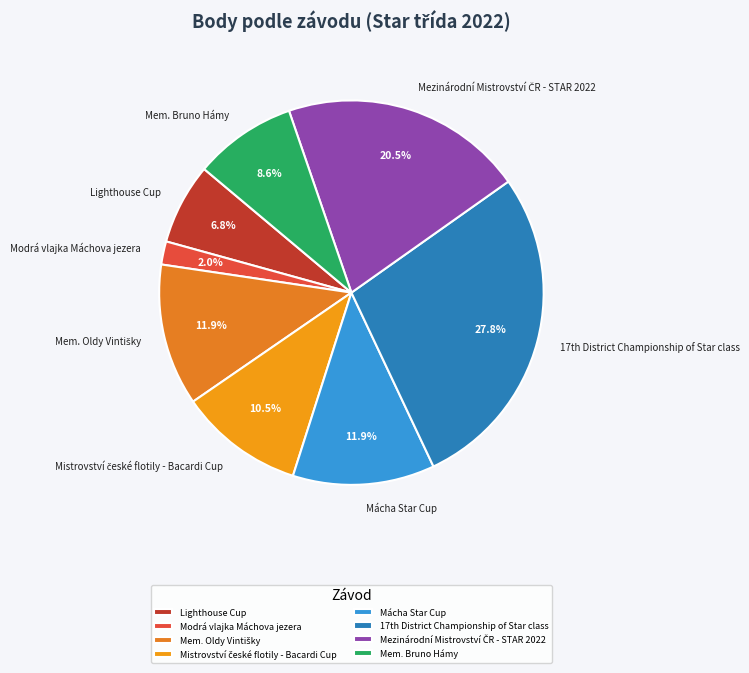

Is there any slice that represents more than half of the pie?

No